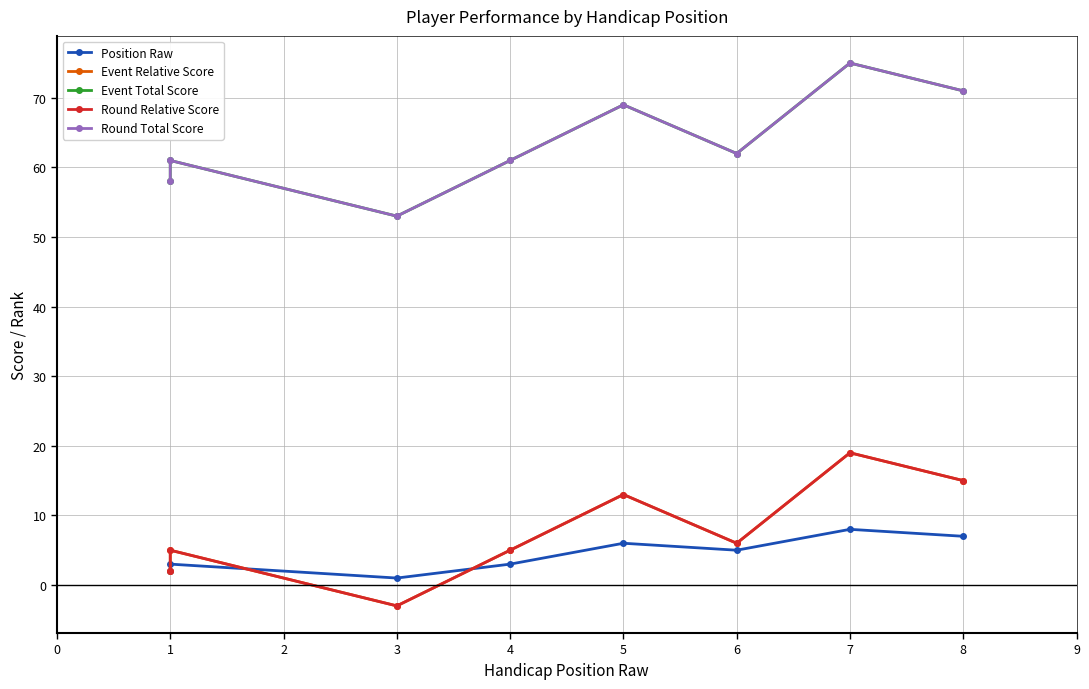

Between 1 and 3, which series saw the biggest shift?

Event Relative Score